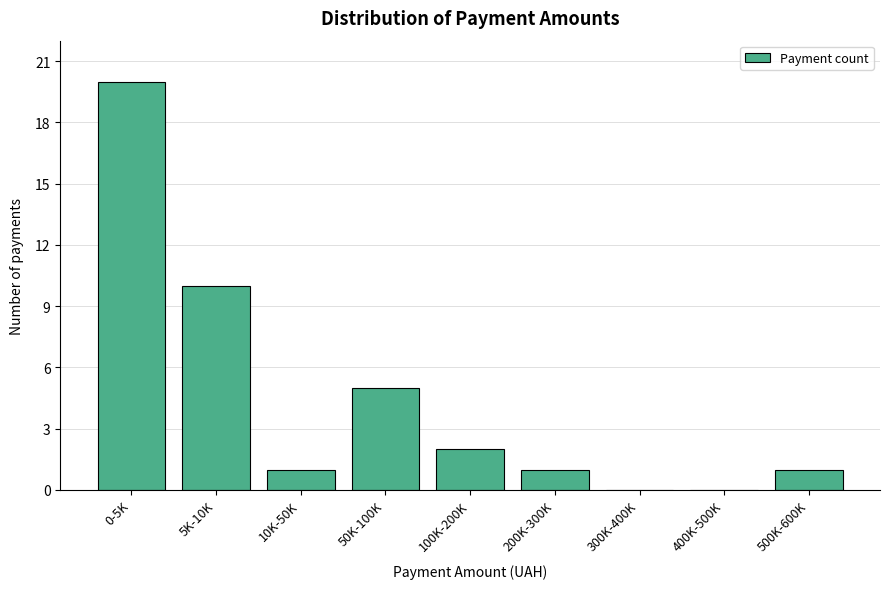

Reading left to right, what are all the values shown in this chart?

0-5K=20	5K-10K=10	10K-50K=1	50K-100K=5	100K-200K=2	200K-300K=1	300K-400K=0	400K-500K=0	500K-600K=1